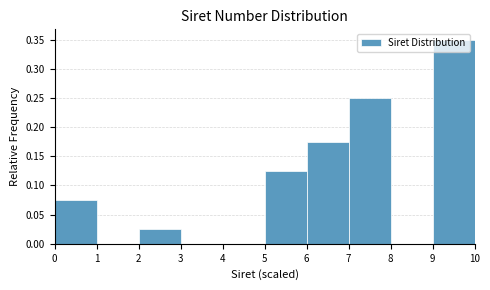

What is the height of the bar covering 5 to 6 on the x-axis? The values are not printed on the chart, so give them approximately, as read against the axis.

0.125